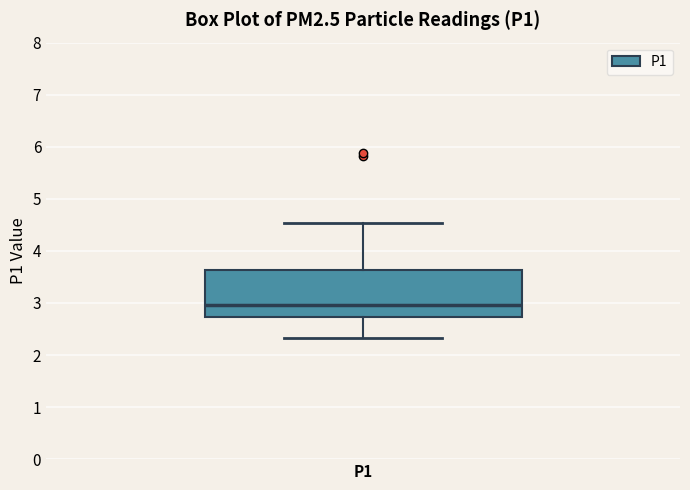

Transcribe this box plot: give where the median line is, the range the box spans, and where the two whiskers end, as read against the y-axis. The values are not printed on the chart, so give them approximately, as read against the axis.

median 3.0, box 2.7 to 3.6, whiskers 2.3 to 4.5